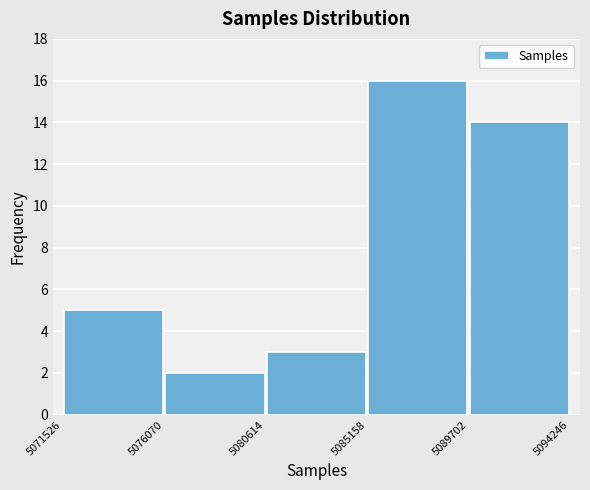

Reading left to right, list every bar in this chart as the range it spans on the x-axis followed by its height. The values are not printed on the chart, so give them approximately, as read against the axis.

5071526 to 5076070: 5
5076070 to 5080614: 2
5080614 to 5085158: 3
5085158 to 5089702: 16
5089702 to 5094246: 14